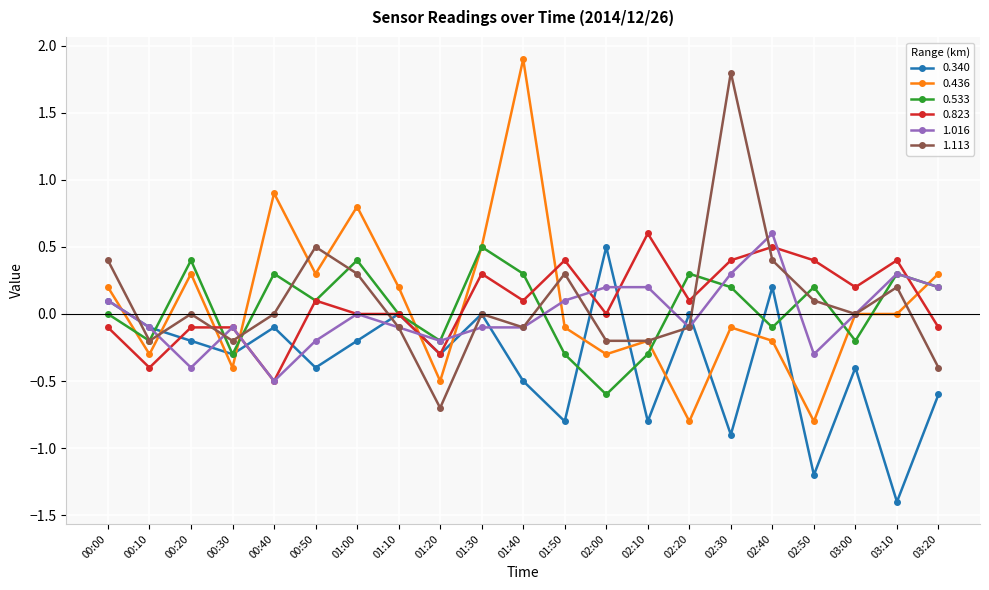

What is the label of the 3rd point from the right?

03:00